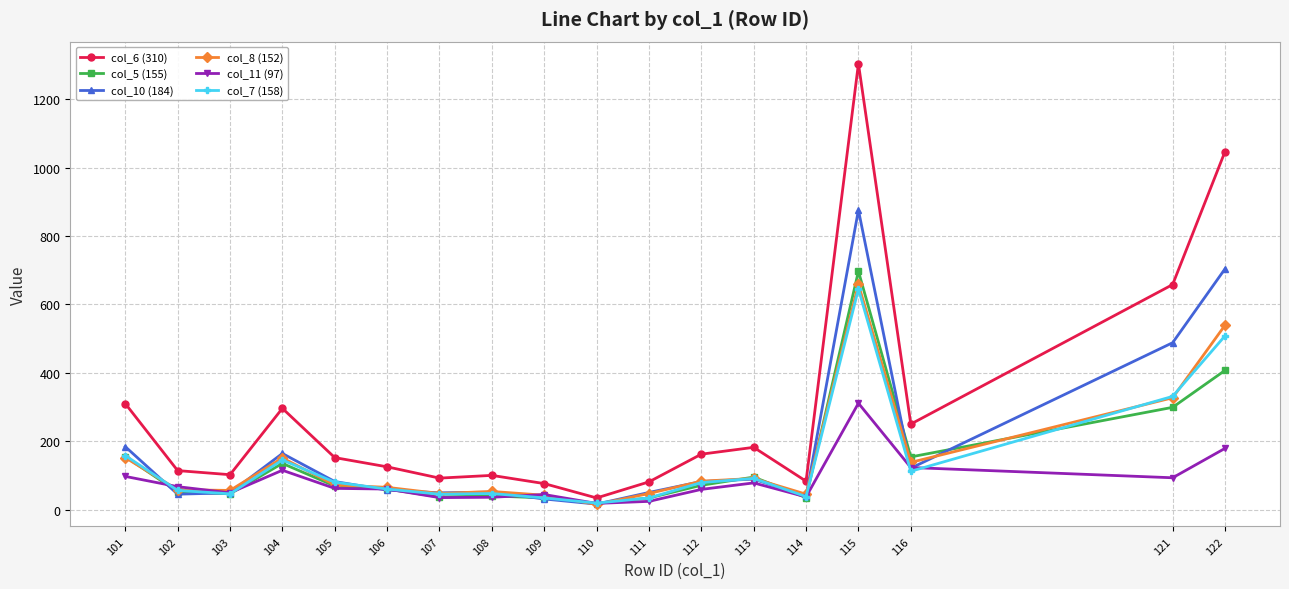

Which category has the lowest value in the col_6 (310) series?

110